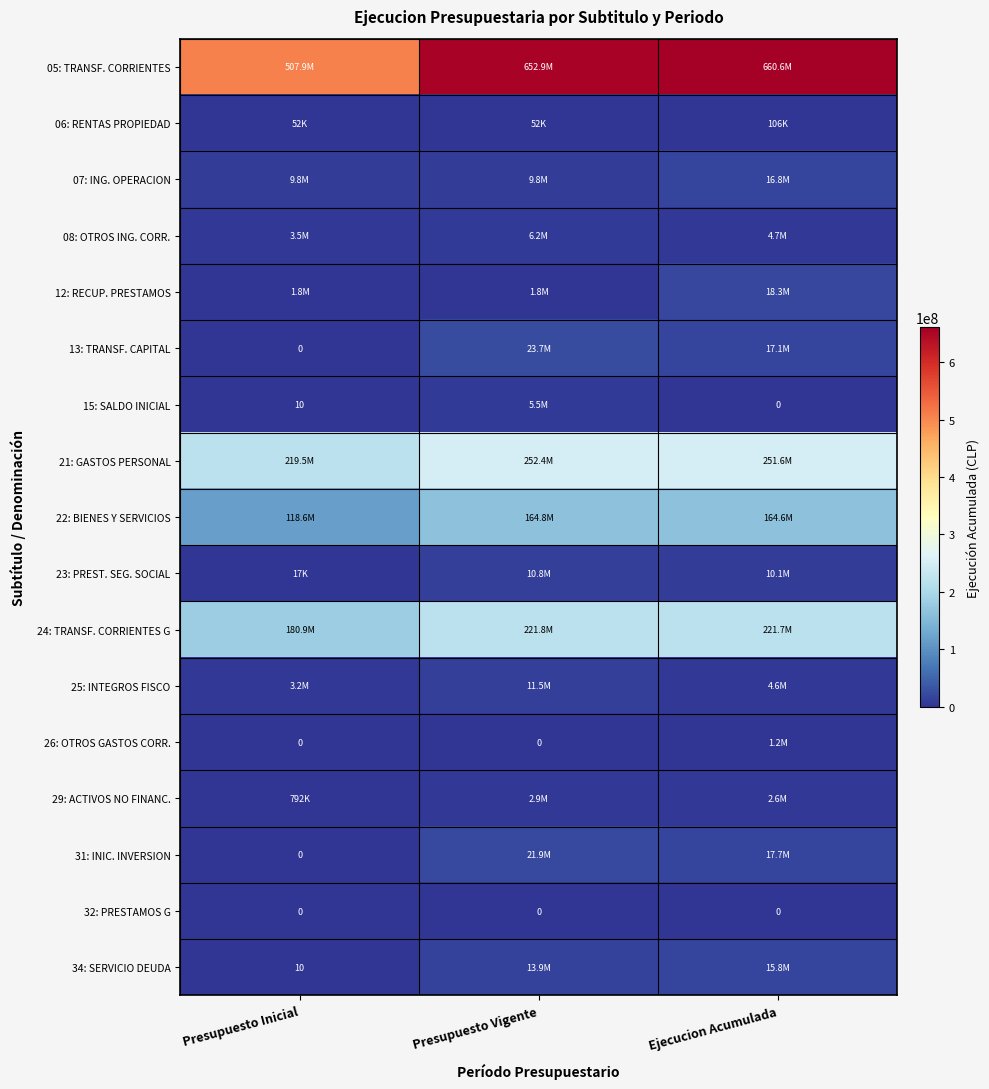

Which category has the highest value across all series?

Ejecucion Acumulada